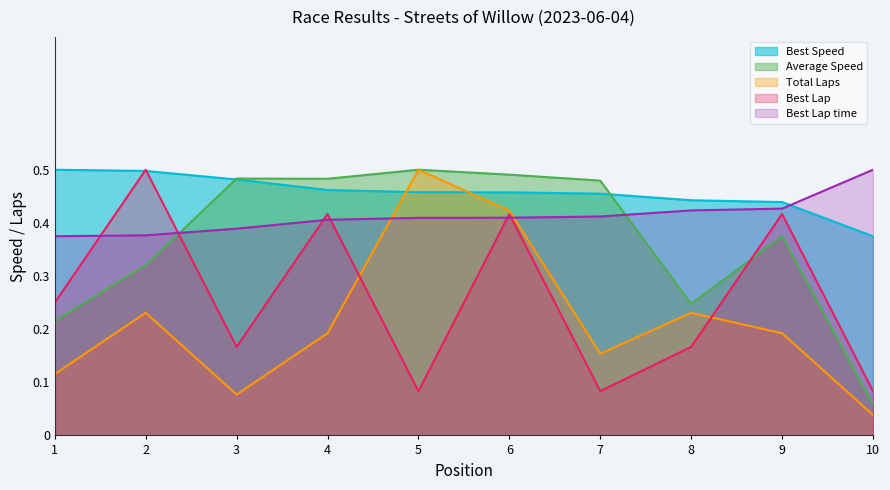

Which series changed the most between 1 and 6?

Total Laps